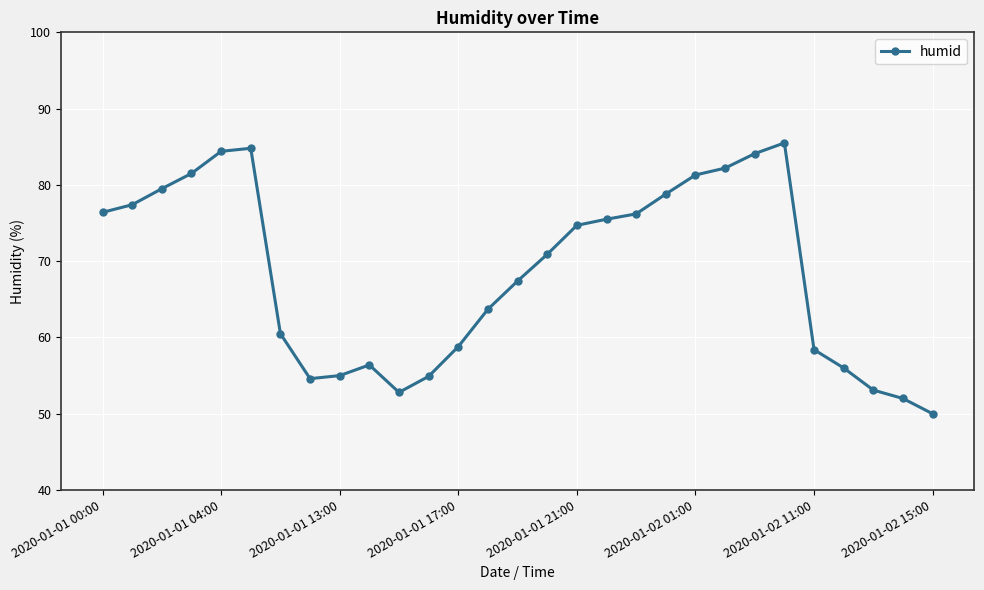

Is this an area chart (filled region under the line)?

No